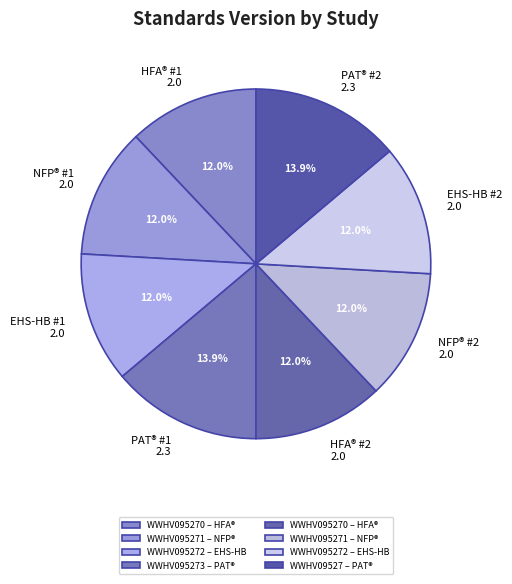

Is NFP® #1 2.0 the majority of the pie?

No